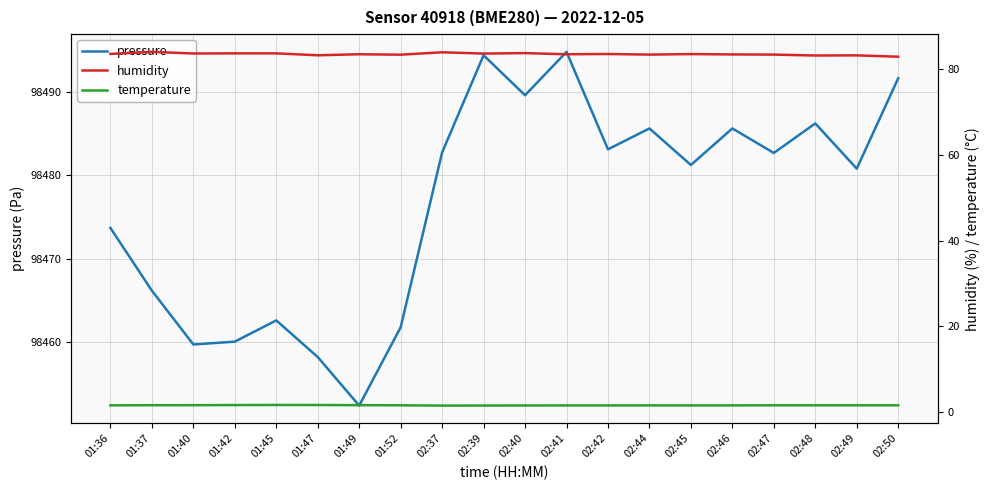

What is the value of the humidity point at the 8th from the left?

83.4